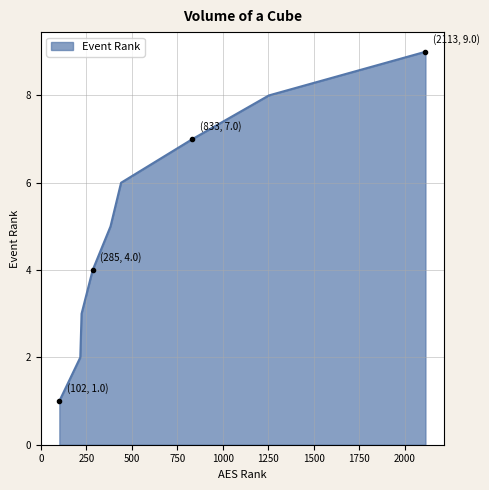

True or false: the data has more than 1 interior local peaks.

False